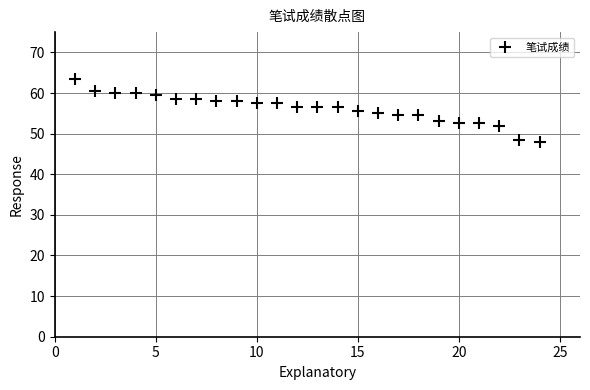

What is the range of X values (max minus min)?

23.0